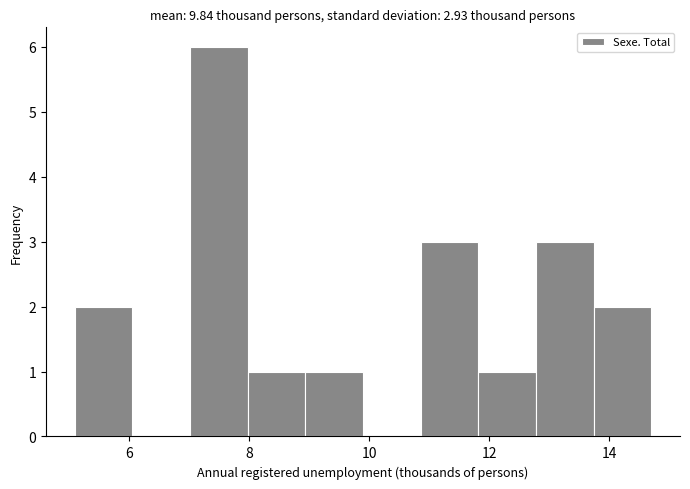

Which range on the x-axis has the tallest bar?

7.02 to 7.98